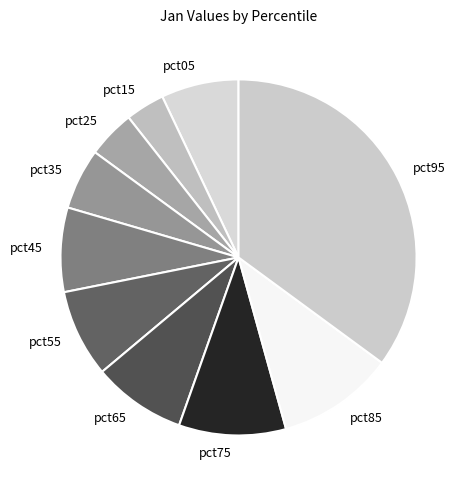

Is there a majority slice in this chart?

No